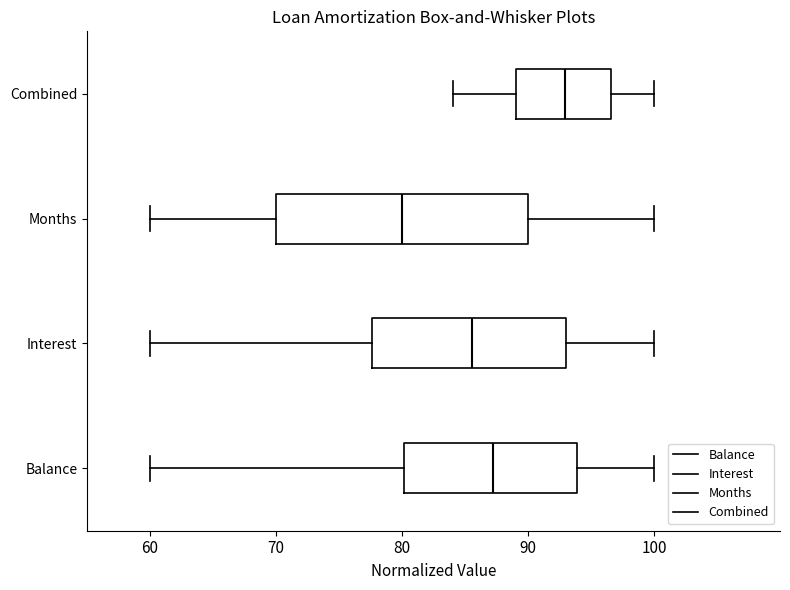

Which box's median line is the furthest to the left?

Months